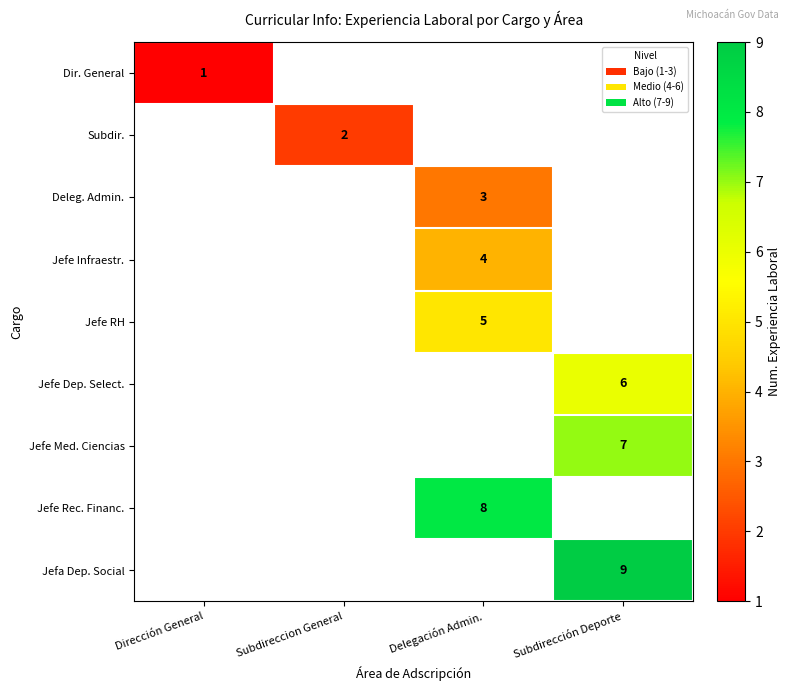

The Jefe Med. Ciencias series shows 9 at Subdirección Deporte. True or false?

False